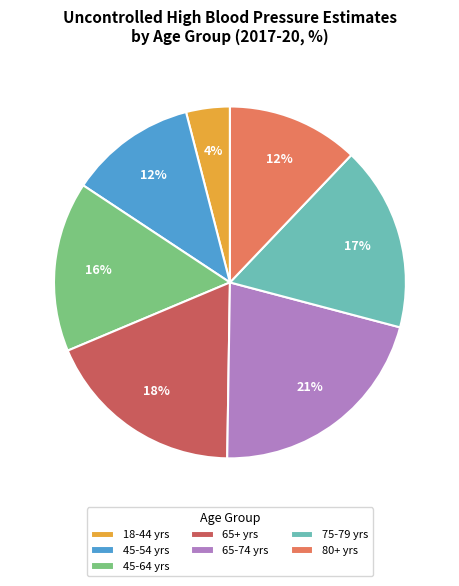

Is the sum of 18-44 yrs and 65-74 yrs greater than half?

No